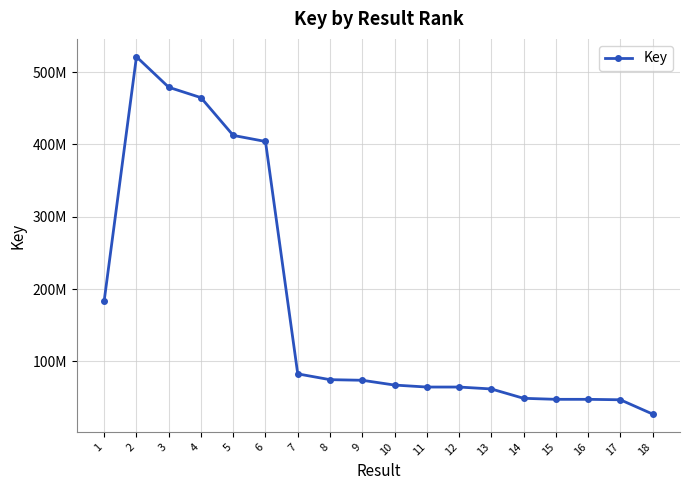

What is the sum of the values at 18 and 1?

211286243